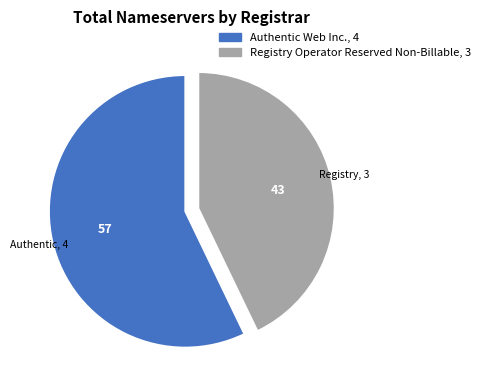

Is there any slice that represents more than half of the pie?

Yes